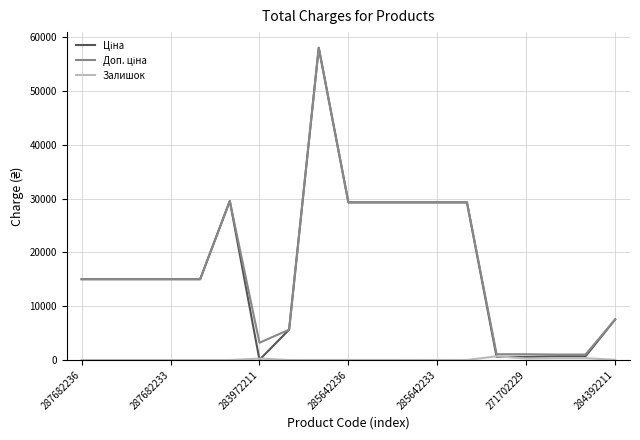

What is the greatest value displayed?

58037.0